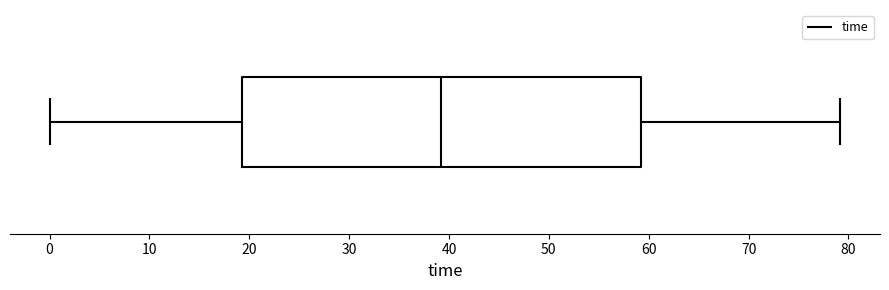

Where does the right whisker of the box end on the x-axis? The values are not printed on the chart, so give them approximately, as read against the axis.

79